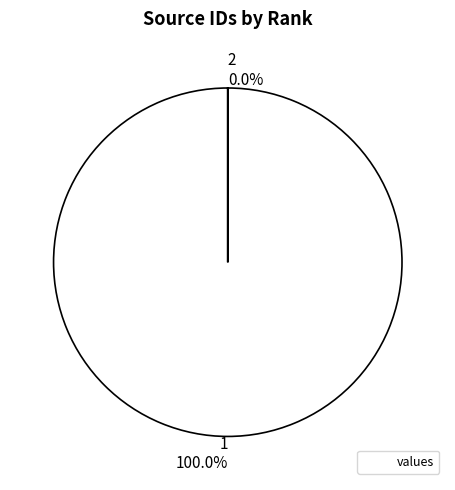

The 1 slice represents 99% of the pie. True or false?

False